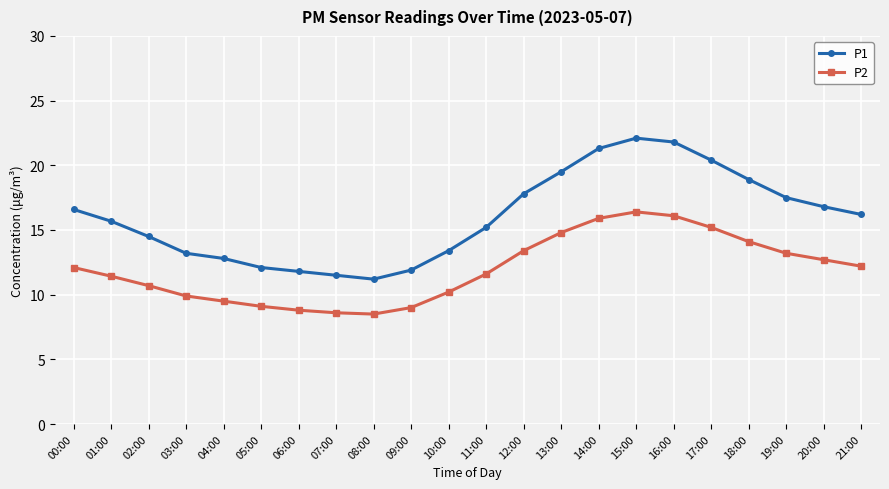

What is the value of the P2 point at the 17th from the left?

16.1